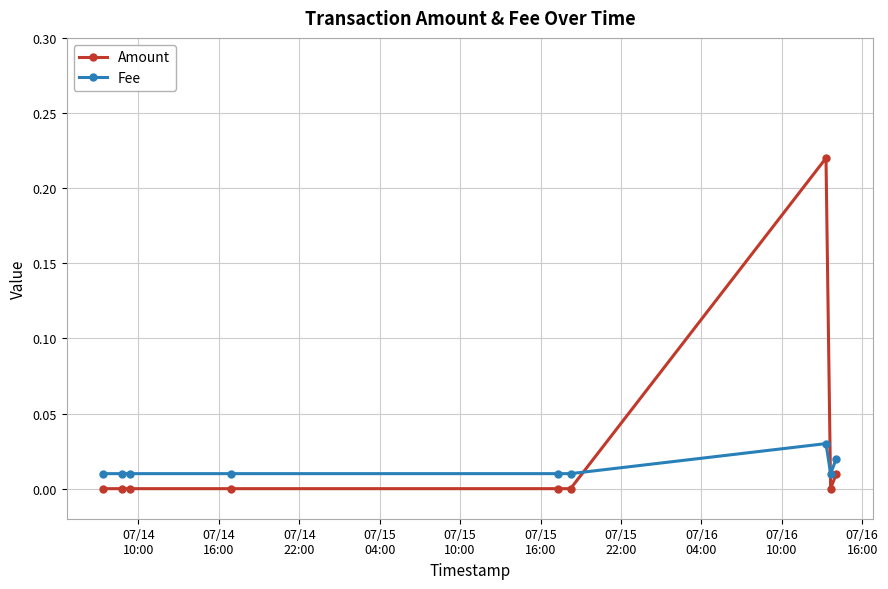

Which series has the largest total across all categories?

Amount